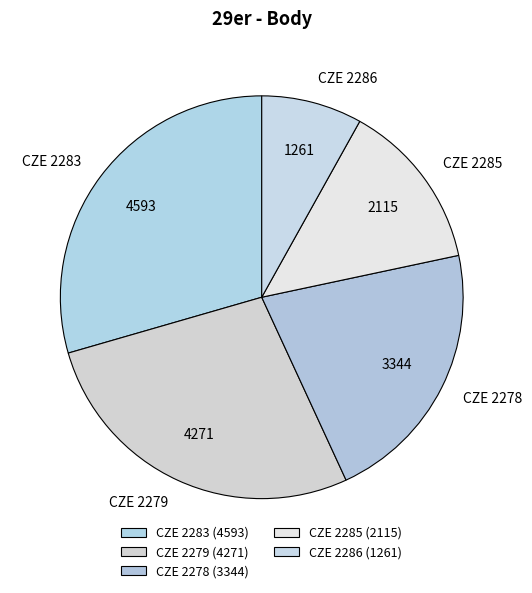

True or false: CZE 2285 accounts for 6% of the total.

False